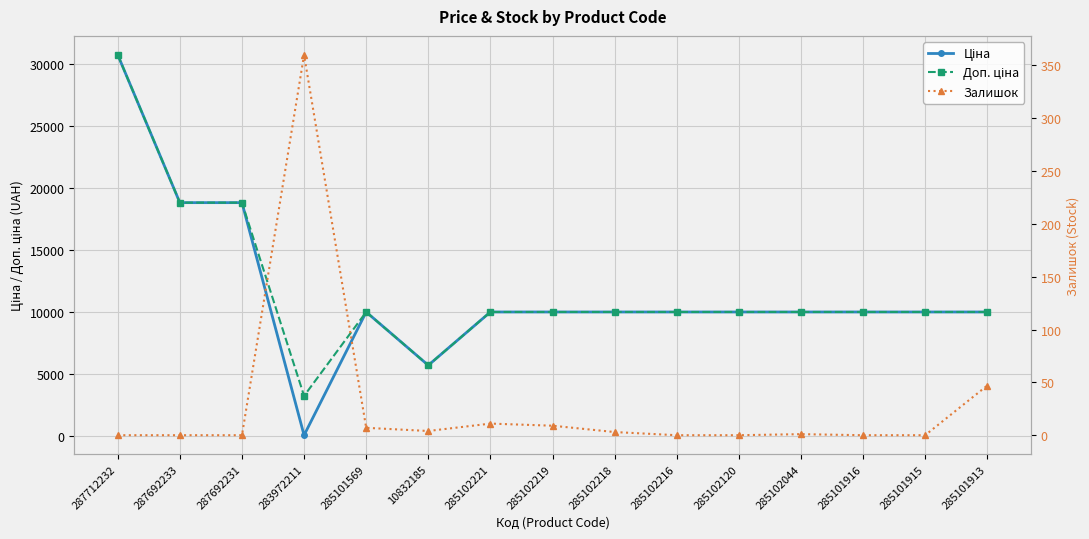

Read the Ціна value at 285101569.

9975.0